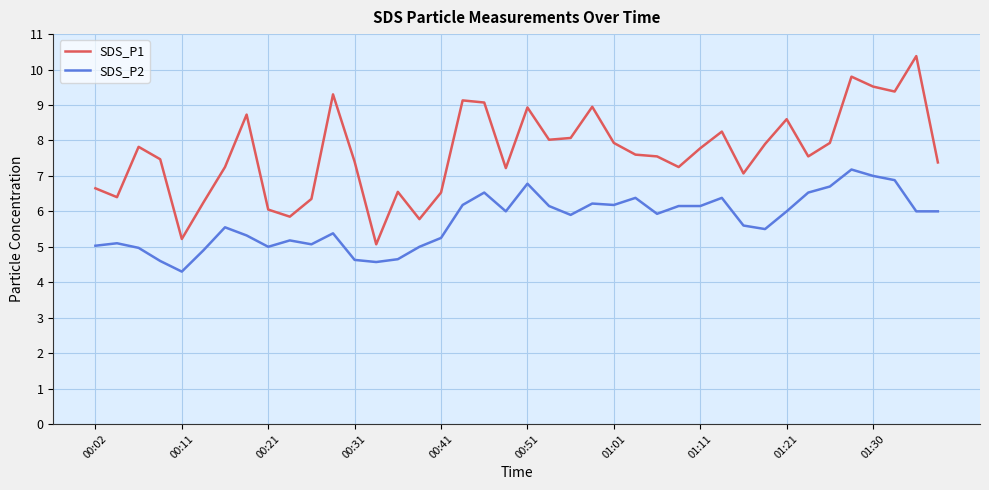

What is the maximum value for SDS_P1?

10.4